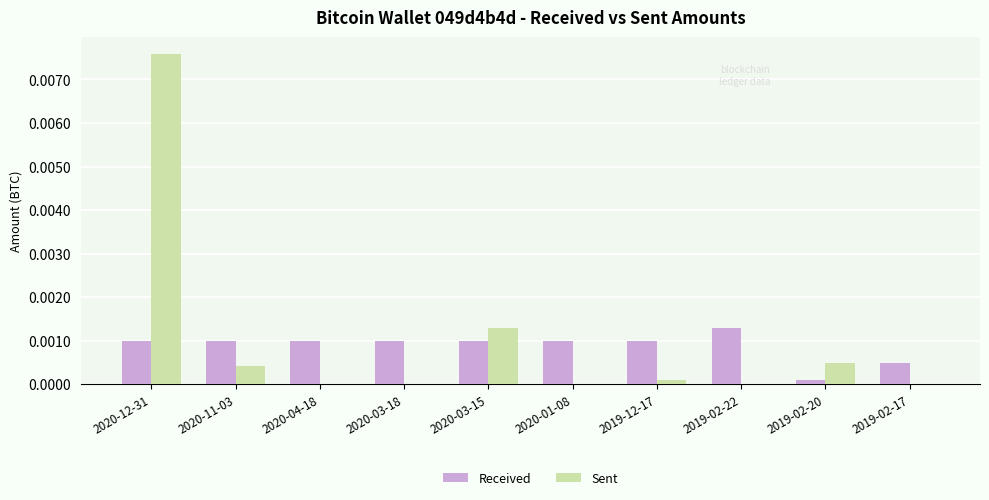

Where is Received nearest to the value 0?

2019-02-20